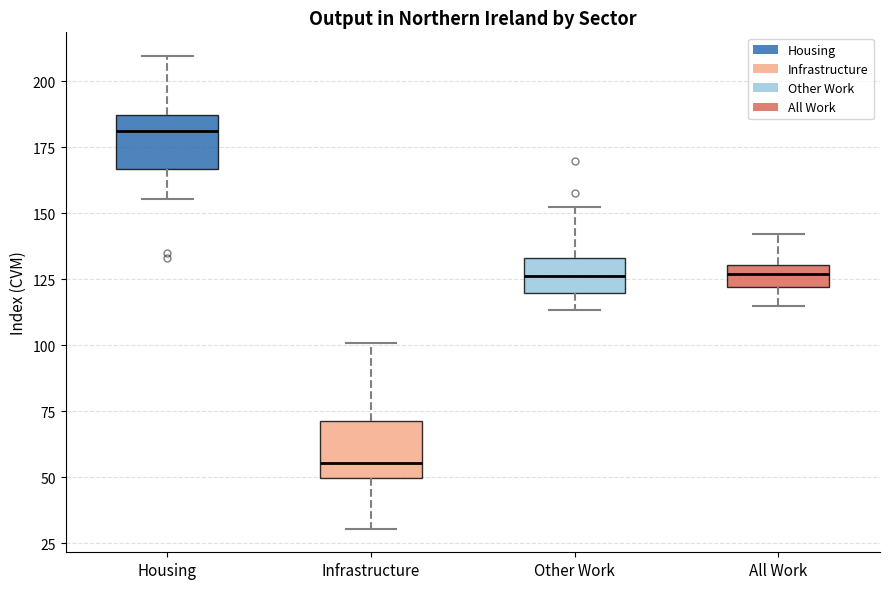

Reading left to right, read every box against the y-axis: the position of its median line, the range the box covers, and the ends of its whiskers. The values are not printed on the chart, so give them approximately, as read against the axis.

Housing: median 180, box 165 to 185, whiskers 155 to 210
Infrastructure: median 55, box 50 to 70, whiskers 30 to 100
Other Work: median 125, box 120 to 135, whiskers 115 to 150
All Work: median 125, box 120 to 130, whiskers 115 to 140